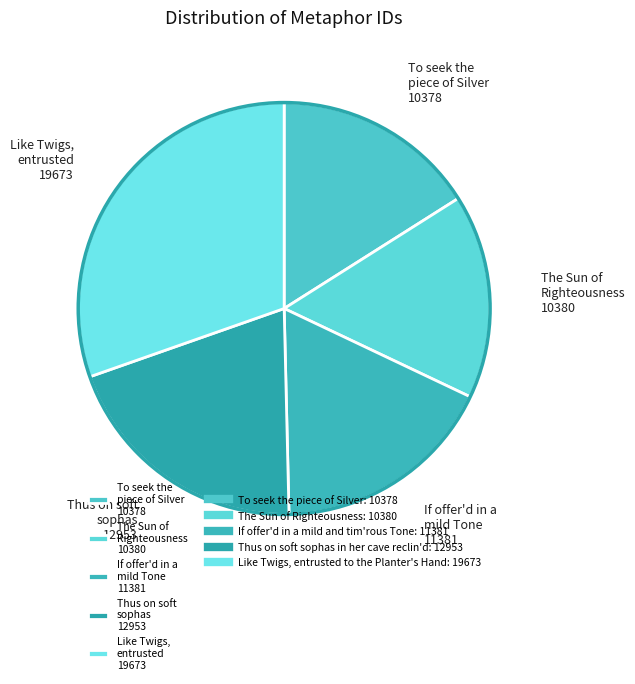

The To seek the piece of Silver 10378 slice represents 16% of the pie. True or false?

True